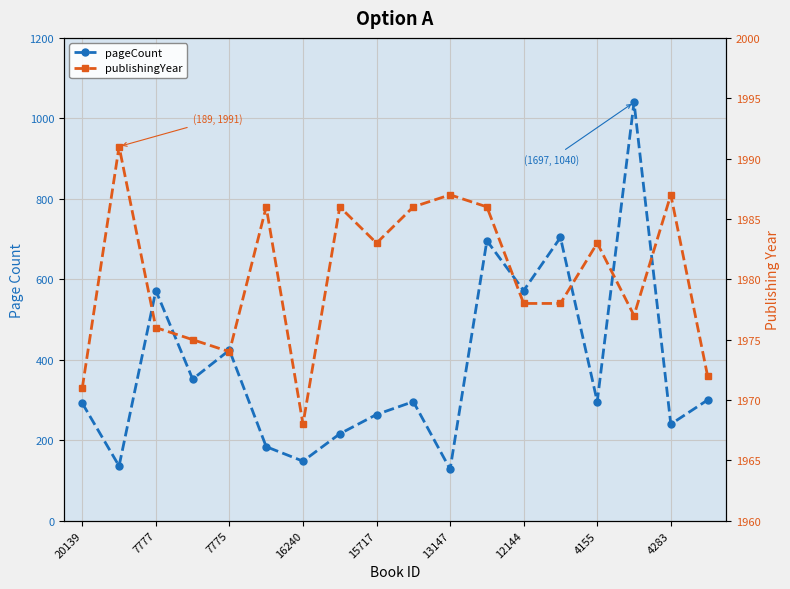

What is the minimum value for pageCount?

128